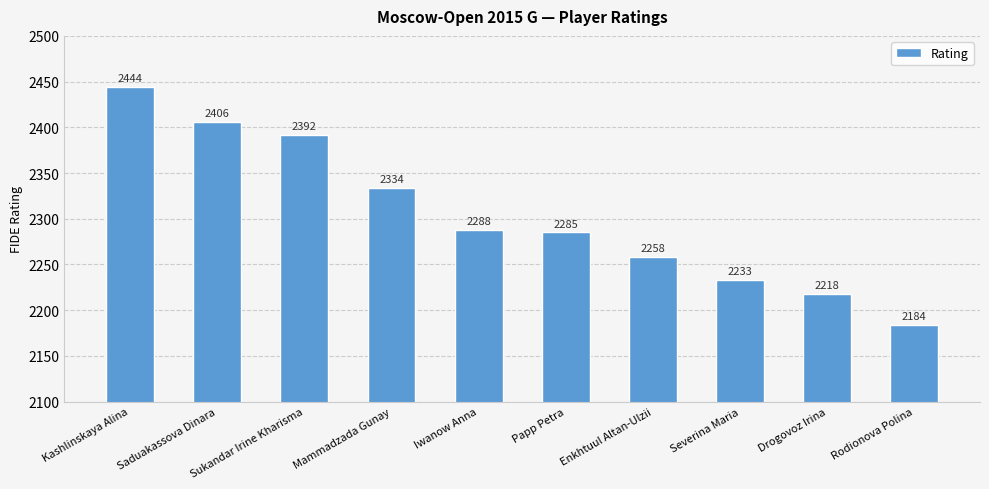

The chart shows a value of 1316 at Severina Maria. True or false?

False